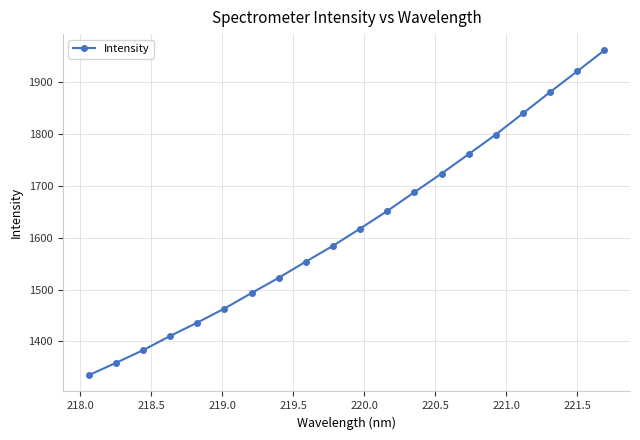

What is the maximum value shown in the chart?

1961.2